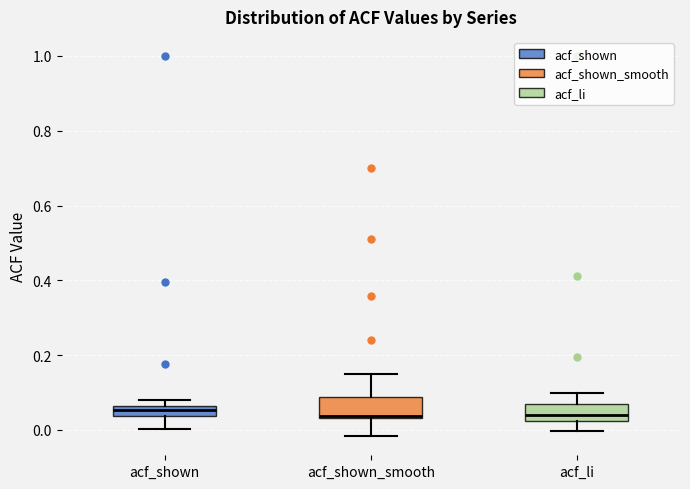

Where is the upper edge of the box for acf_shown on the y-axis? The values are not printed on the chart, so give them approximately, as read against the axis.

0.06